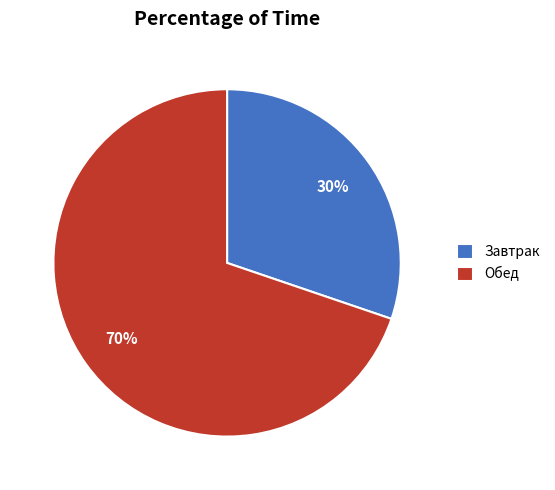

Is the sum of Завтрак and Обед greater than half?

Yes